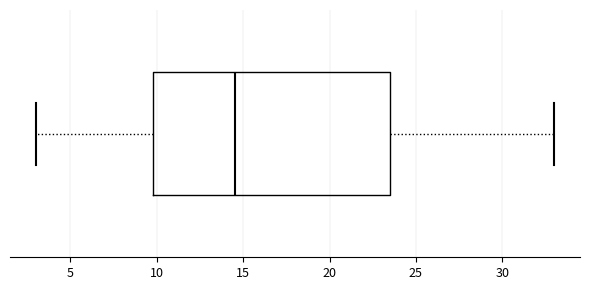

Read this box plot against the x-axis: the position of the median line, the range covered by the box, and the ends of both whiskers. The values are not printed on the chart, so give them approximately, as read against the axis.

median 14.5, box 10.0 to 23.5, whiskers 3.0 to 33.0